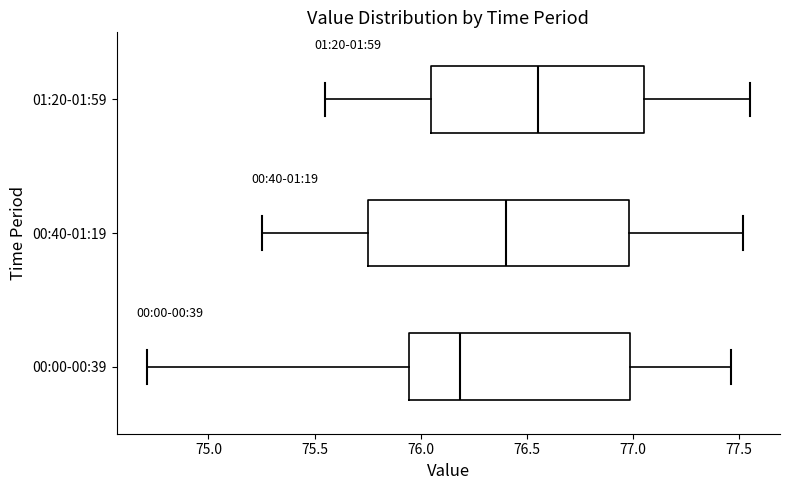

Which box has the furthest to the left median line?

00:00-00:39